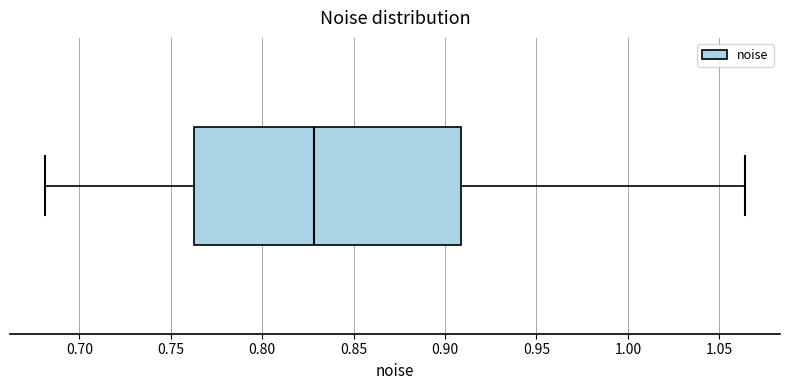

Transcribe this box plot: give where the median line is, the range the box spans, and where the two whiskers end, as read against the x-axis. The values are not printed on the chart, so give them approximately, as read against the axis.

median 0.830, box 0.765 to 0.910, whiskers 0.680 to 1.065